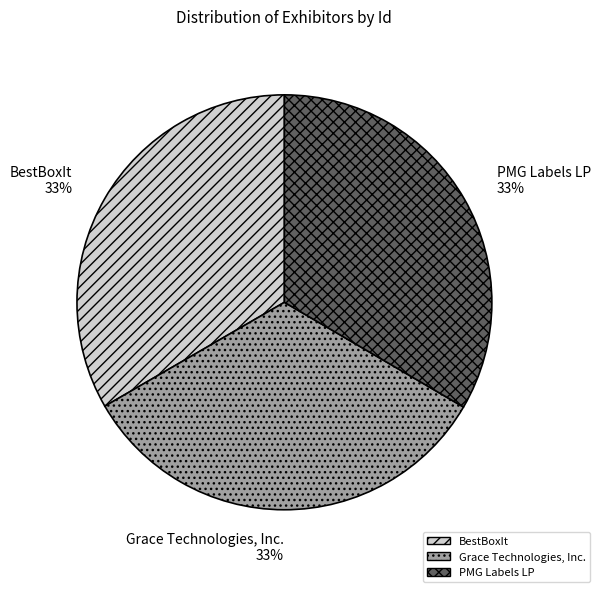

Count the number of slices in the pie.

3